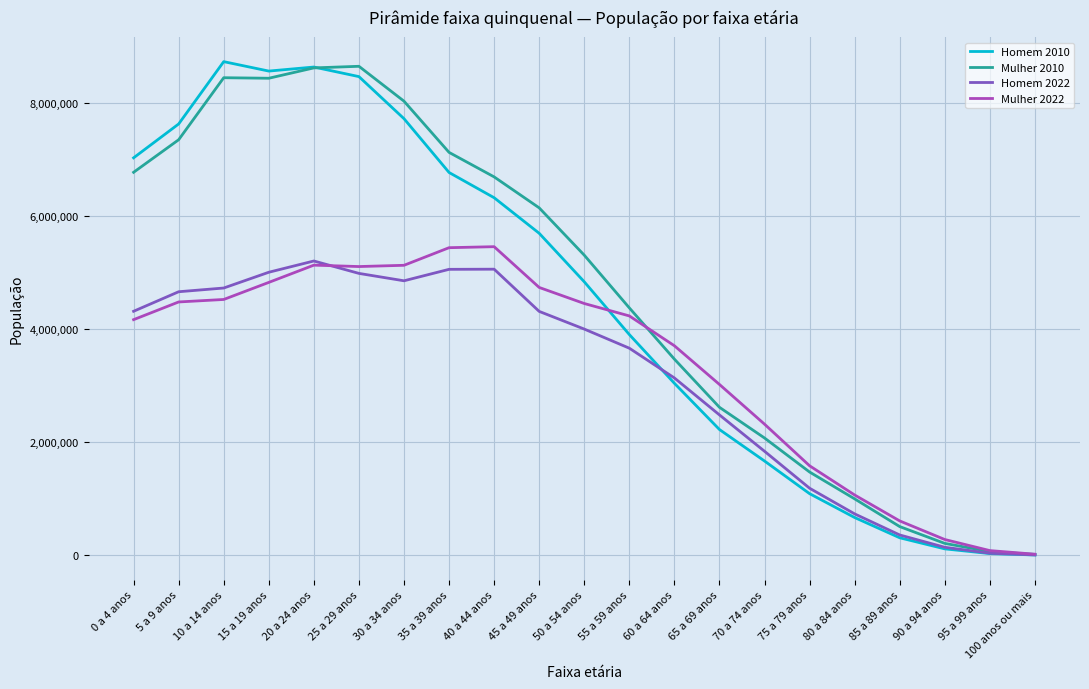

The value of Mulher 2010 at 60 a 64 anos is 1599426. True or false?

False